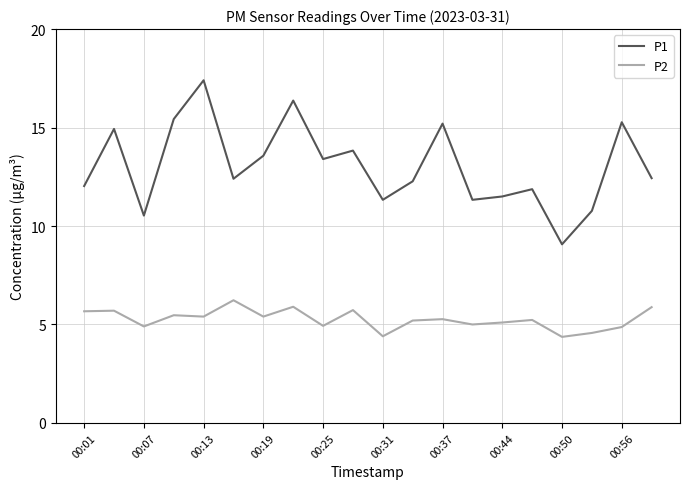

Does the chart have visible grid lines?

Yes